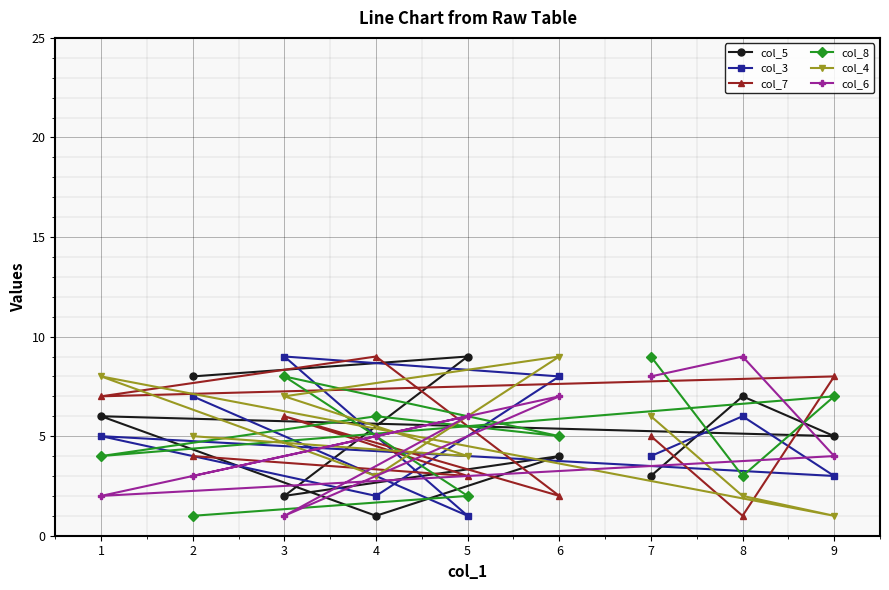

What is the highest value of the col_6 series?

9